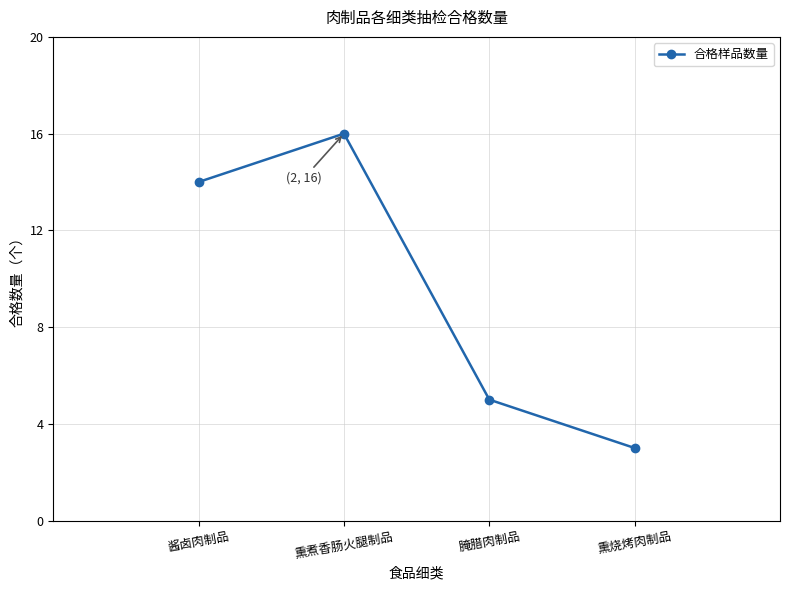

True or false: the data shows 16 at 熏煮香肠火腿制品.

True